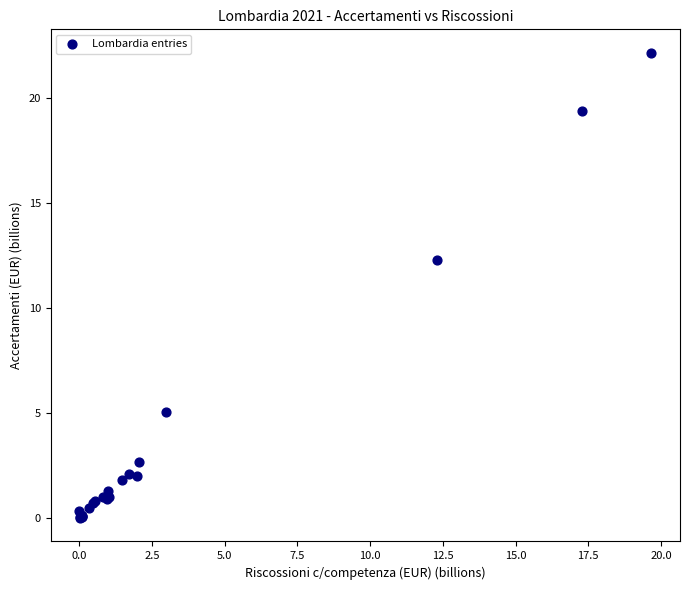

What Y value in the scatter plot is closest to 11?

12.3